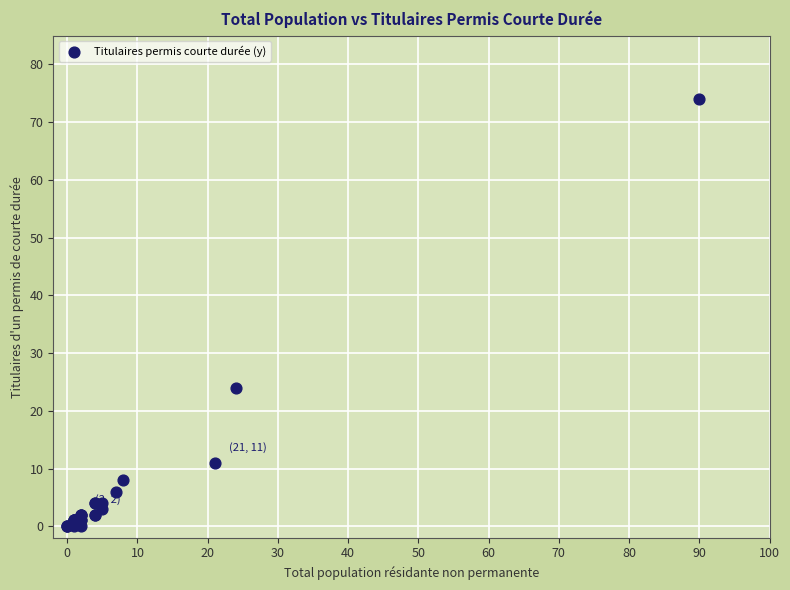

What Y value in the scatter plot is closest to 37?

24